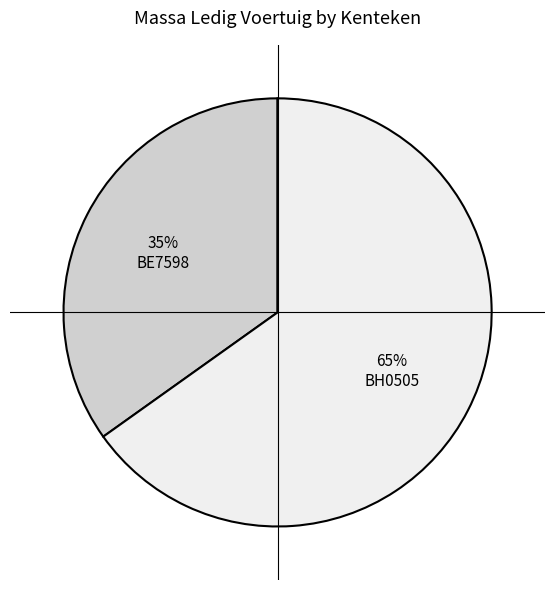

The BE7598 slice represents 35% of the pie. True or false?

True